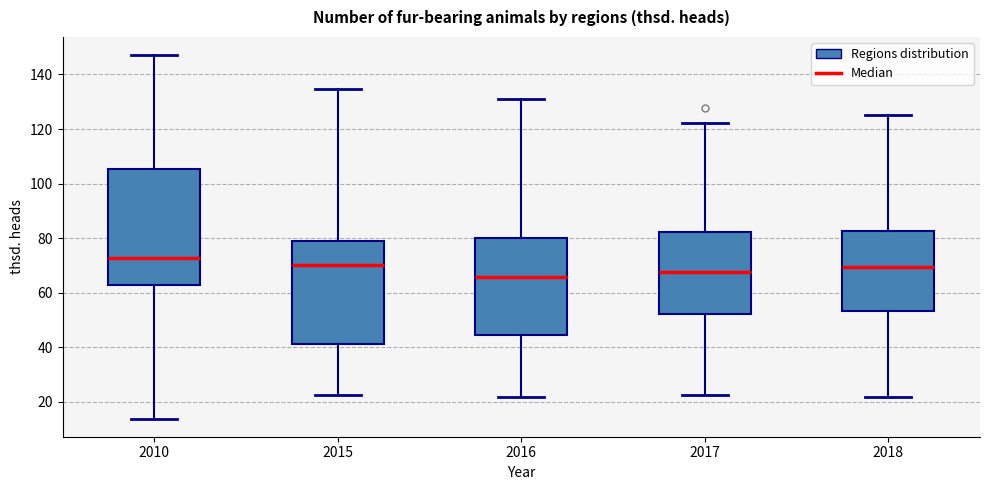

Reading left to right, read every box against the y-axis: the position of its median line, the range the box covers, and the ends of its whiskers. The values are not printed on the chart, so give them approximately, as read against the axis.

2010: median 72, box 62 to 106, whiskers 14 to 148
2015: median 70, box 42 to 80, whiskers 22 to 134
2016: median 66, box 44 to 80, whiskers 22 to 130
2017: median 68, box 52 to 82, whiskers 22 to 122
2018: median 70, box 54 to 82, whiskers 22 to 126